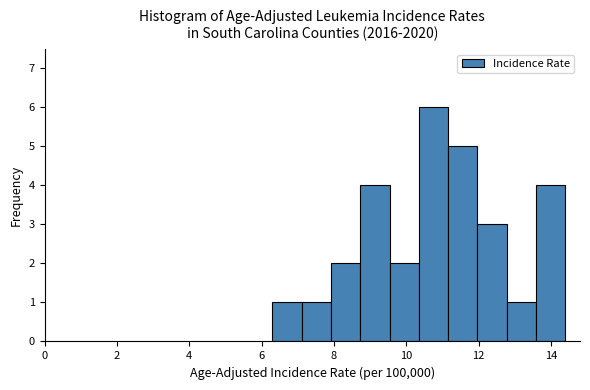

What is the height of the bar covering 7.2 to 8.0 on the x-axis? Neither the bar edges nor the heights are printed on the chart, so give them approximately, as read against the axes.

1